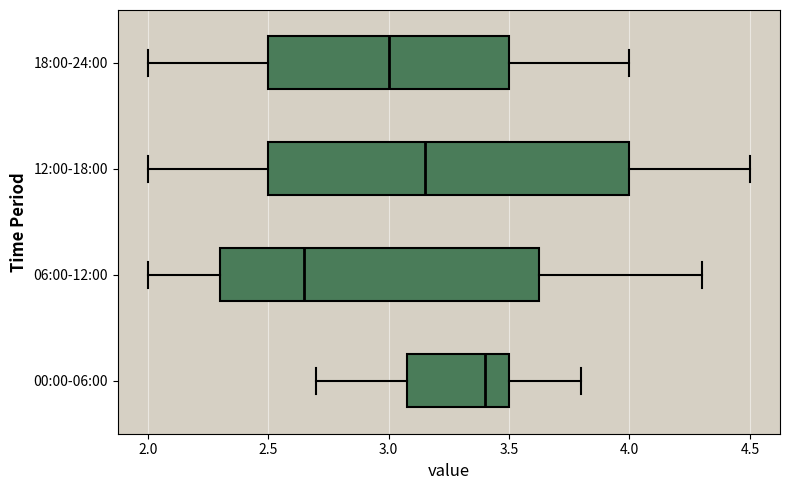

Comparing the boxes themselves (not the whiskers), which one is the widest?

12:00-18:00